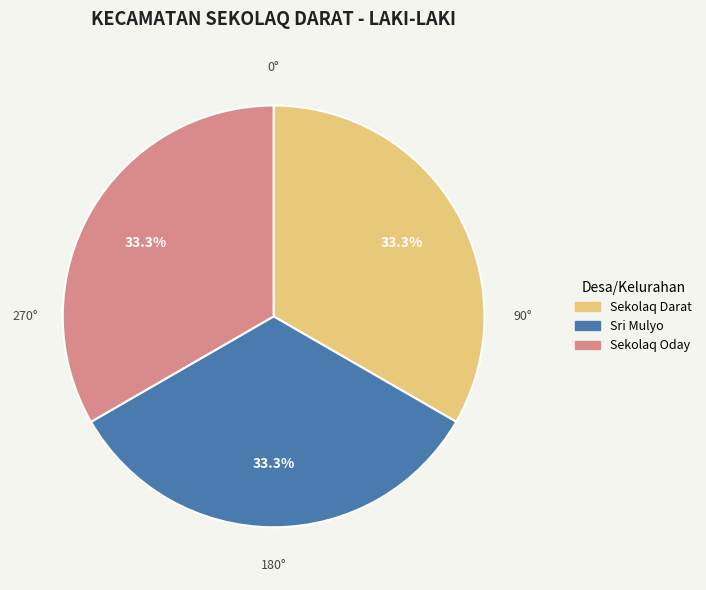

Does any single category account for the majority?

No